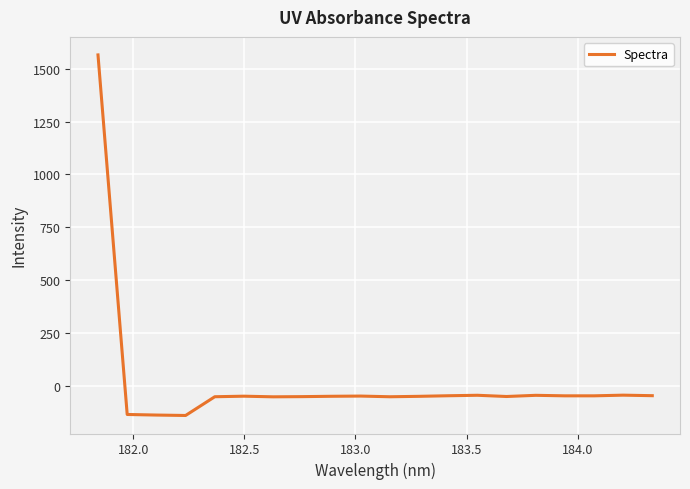

What is the smallest value displayed?

-140.9